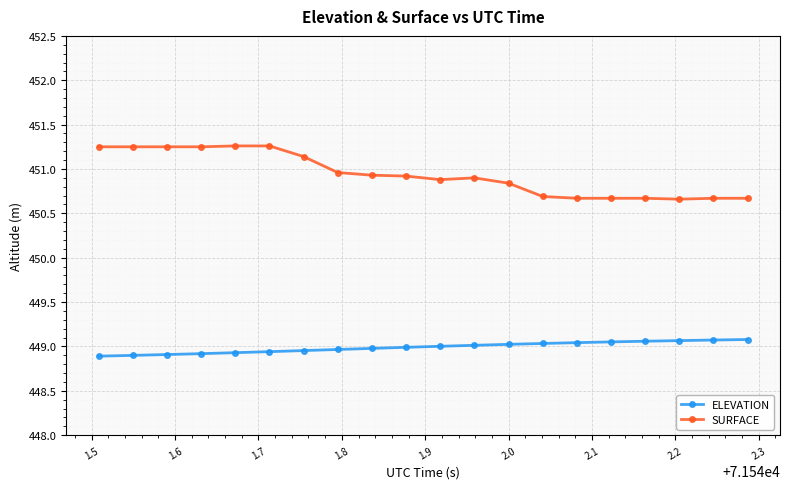

What are all the series names shown in the legend?

ELEVATION, SURFACE